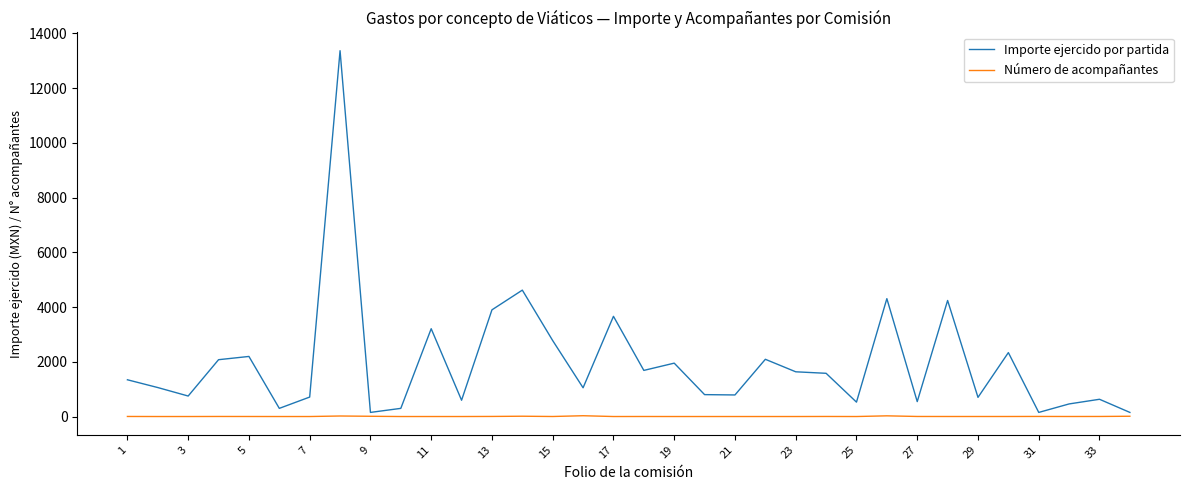

What is the maximum value for Importe ejercido por partida?

13365.4